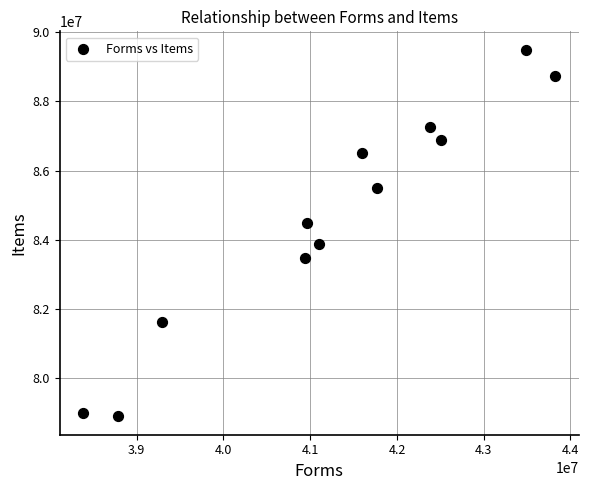

What is the range of Y values (max minus min)?

10600840